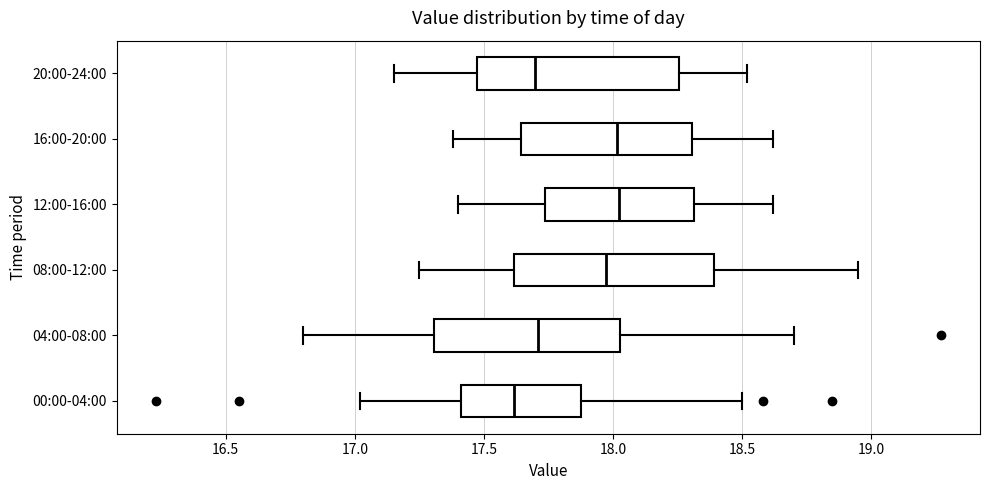

Reading bottom to top, read every box against the x-axis: the position of its median line, the range the box covers, and the ends of its whiskers. The values are not printed on the chart, so give them approximately, as read against the axis.

00:00-04:00: median 17.60, box 17.40 to 17.90, whiskers 17.00 to 18.50
04:00-08:00: median 17.70, box 17.30 to 18.05, whiskers 16.80 to 18.70
08:00-12:00: median 18.00, box 17.60 to 18.40, whiskers 17.25 to 18.95
12:00-16:00: median 18.05, box 17.75 to 18.30, whiskers 17.40 to 18.60
16:00-20:00: median 18.00, box 17.65 to 18.30, whiskers 17.40 to 18.60
20:00-24:00: median 17.70, box 17.45 to 18.25, whiskers 17.15 to 18.50